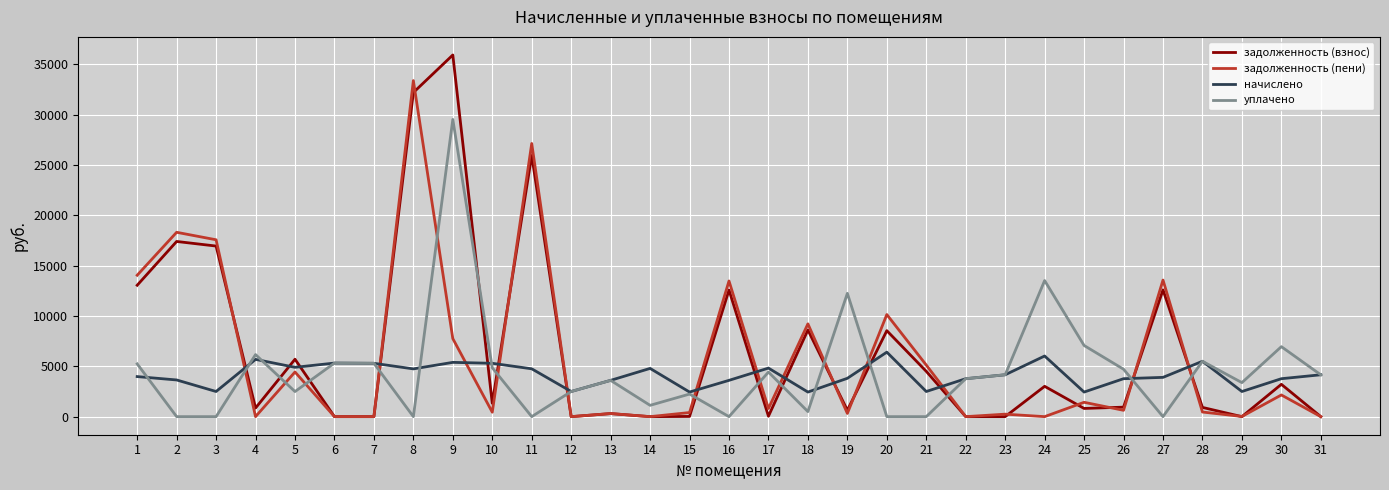

At which category is the sum across all series the highest?

9